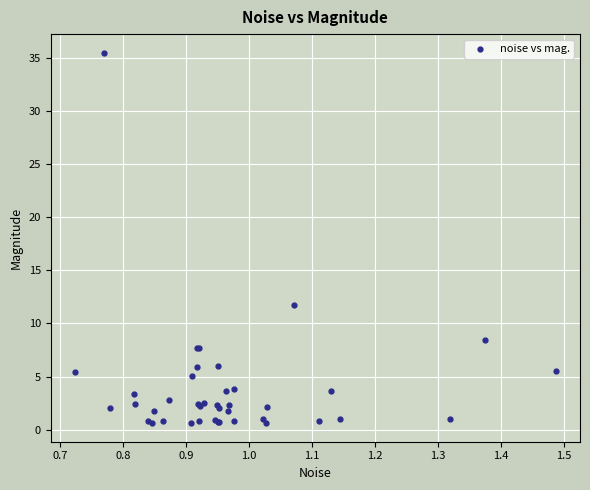

What Y value in the scatter plot is closest to 18?

11.7